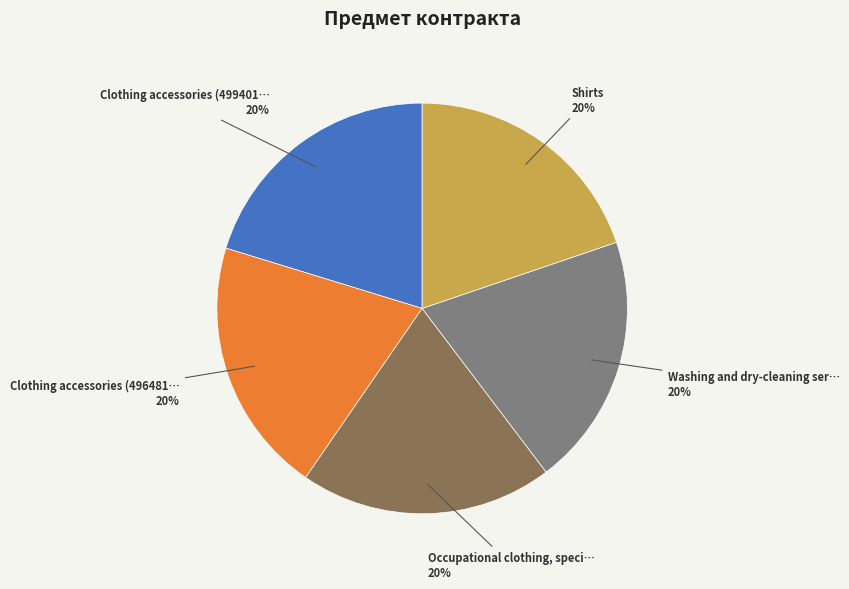

Does any single category account for the majority?

No